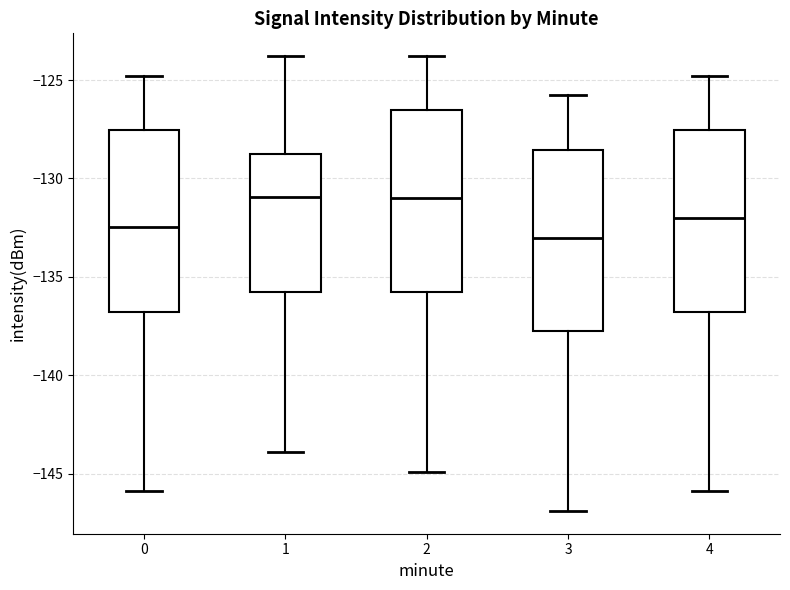

Reading left to right, transcribe this box plot: for each box, give where its median line is, the range the box spans, and where its two whiskers end, as read against the y-axis. The values are not printed on the chart, so give them approximately, as read against the axis.

0: median -132.5, box -137.0 to -127.5, whiskers -146.0 to -125.0
1: median -131.0, box -136.0 to -129.0, whiskers -144.0 to -124.0
2: median -131.0, box -136.0 to -126.5, whiskers -145.0 to -124.0
3: median -133.0, box -138.0 to -128.5, whiskers -147.0 to -126.0
4: median -132.0, box -137.0 to -127.5, whiskers -146.0 to -125.0